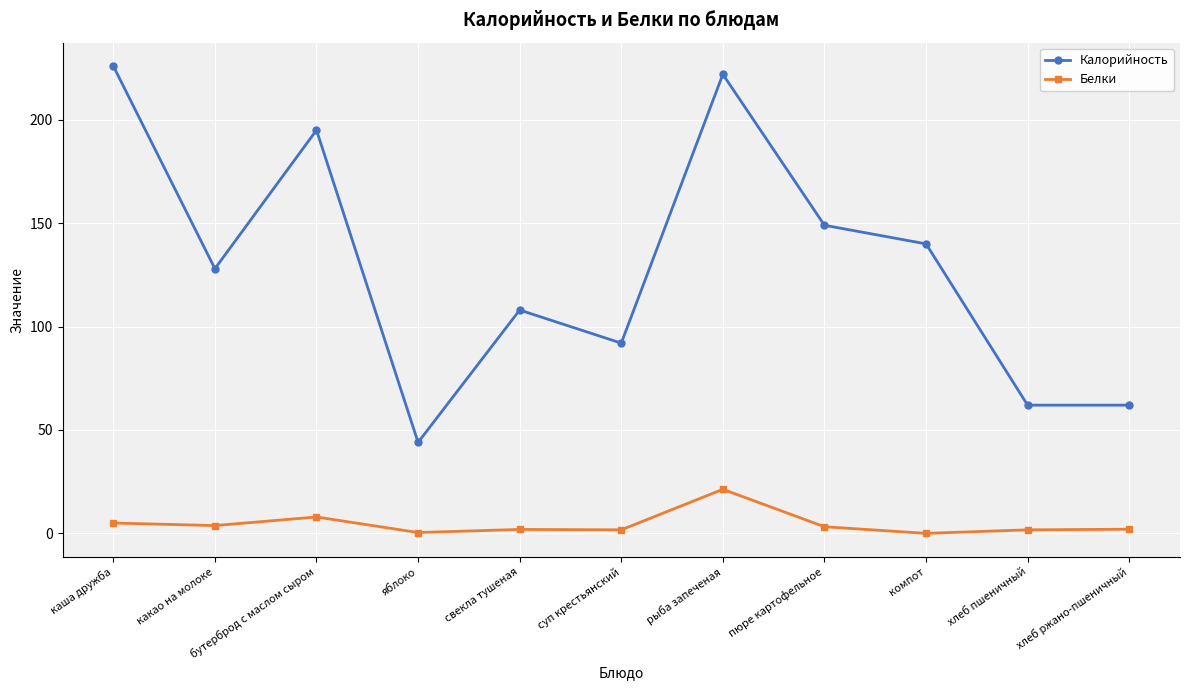

Between каша дружба and суп крестьянский, which series saw the biggest shift?

Калорийность